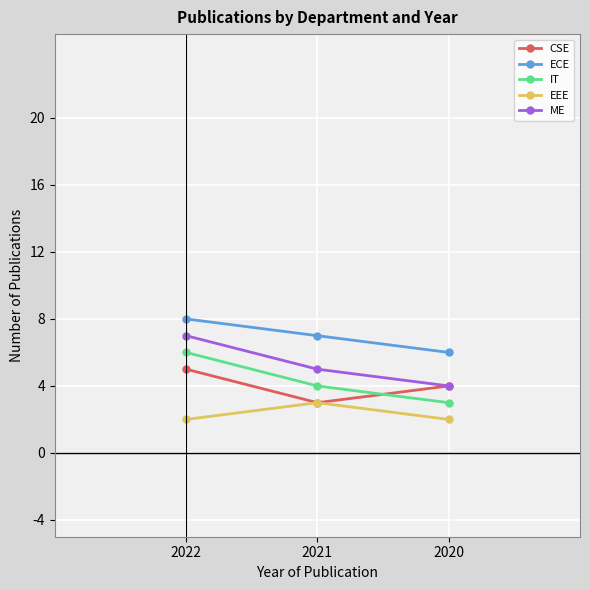

What is the difference between the highest and lowest values at 2022?

6